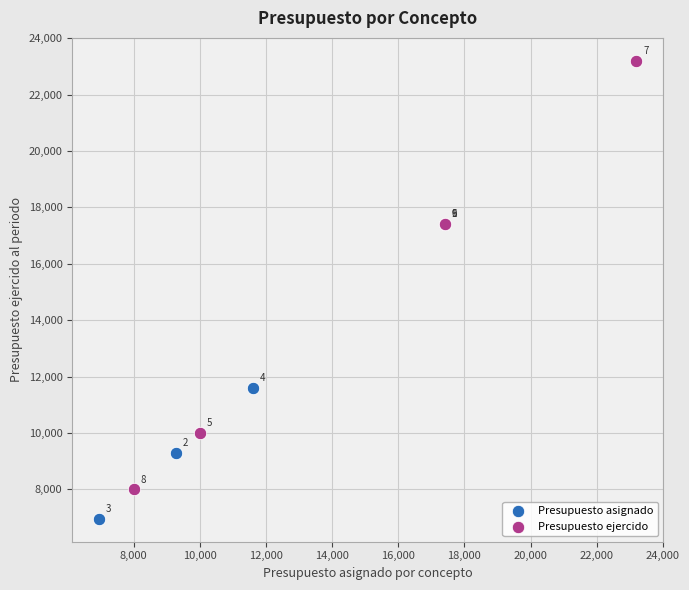

Which series reaches the maximum Y coordinate?

Presupuesto ejercido